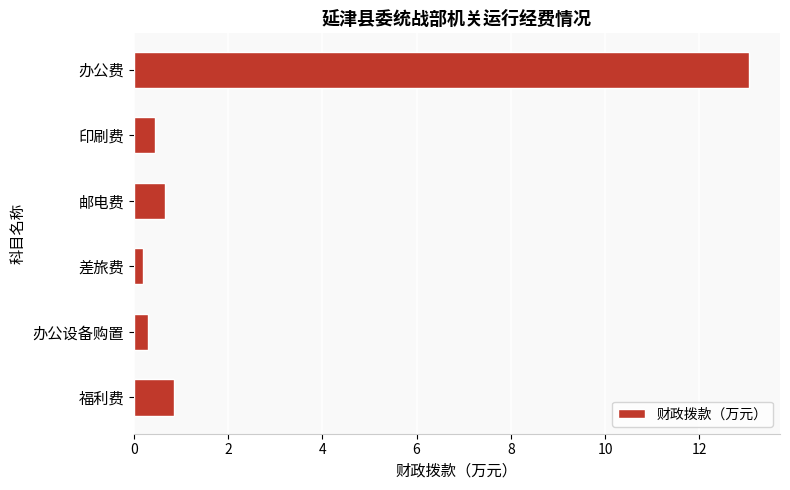

What is the greatest value displayed?

13.1